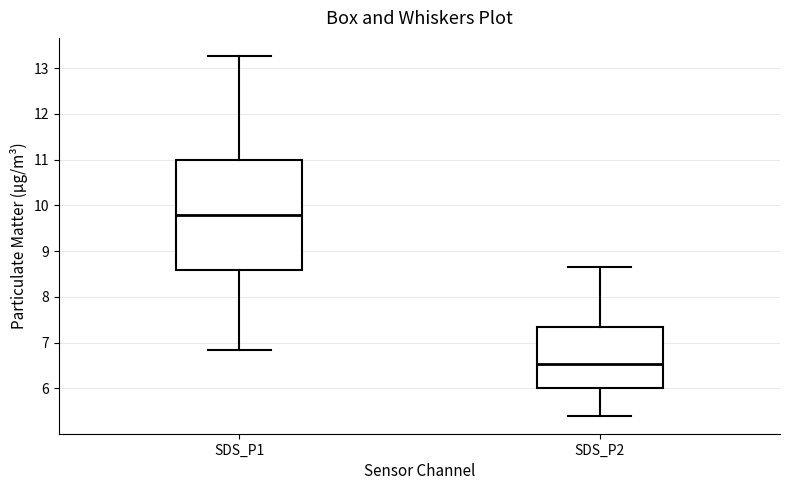

Which box is the tallest, from its lower edge to its upper edge?

SDS_P1